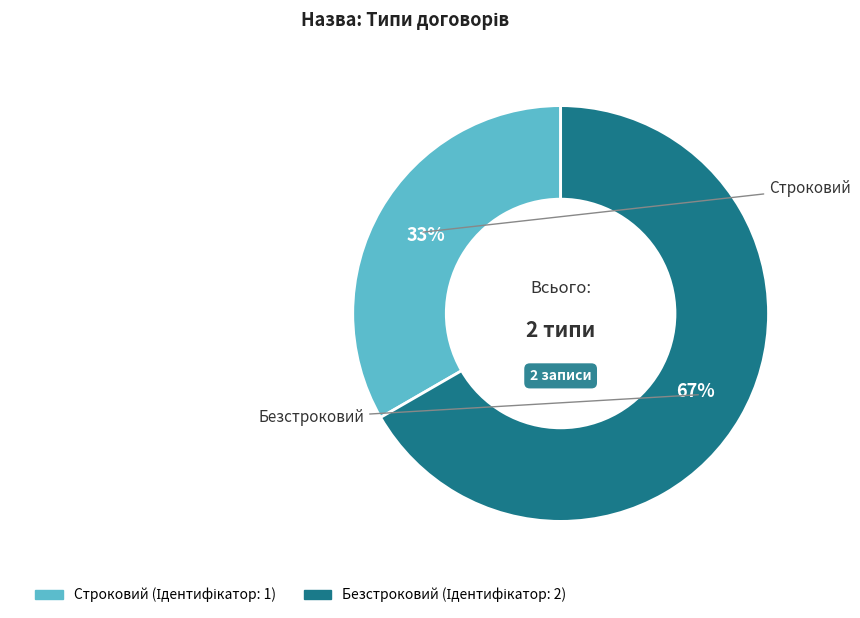

Is the sum of Строковий and Безстроковий greater than half?

Yes